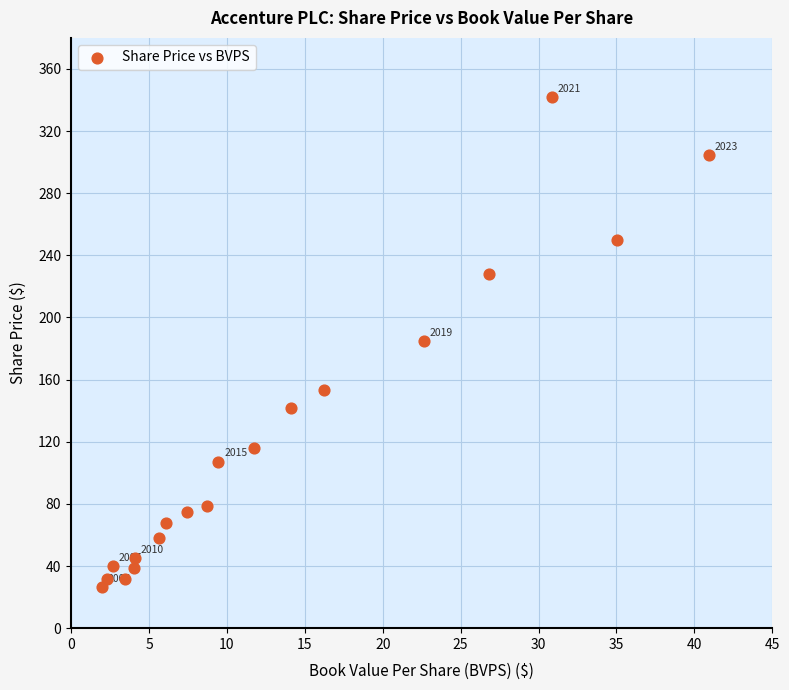

What is the range of X values (max minus min)?

39.0